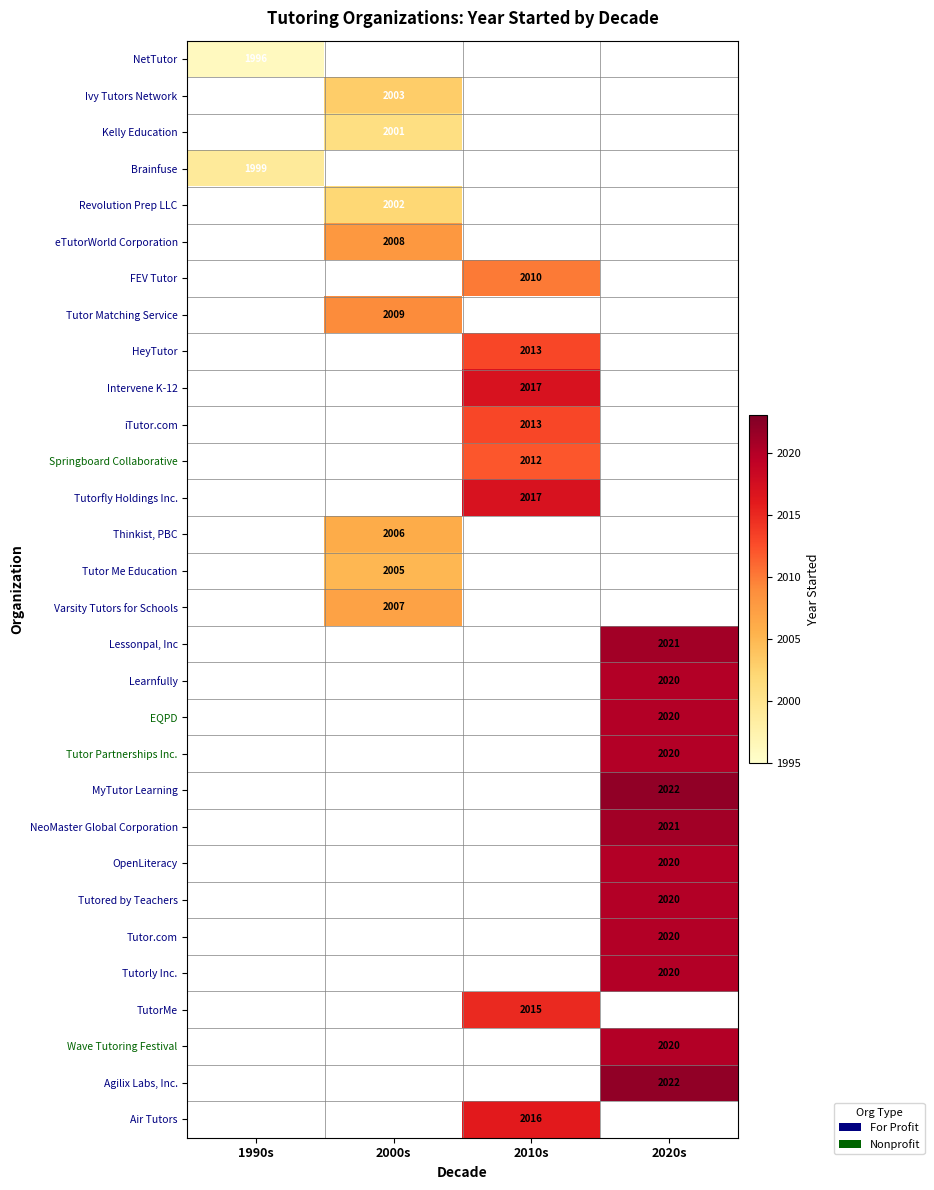

What is the spread (max minus min) of values at 1990s?

3.0